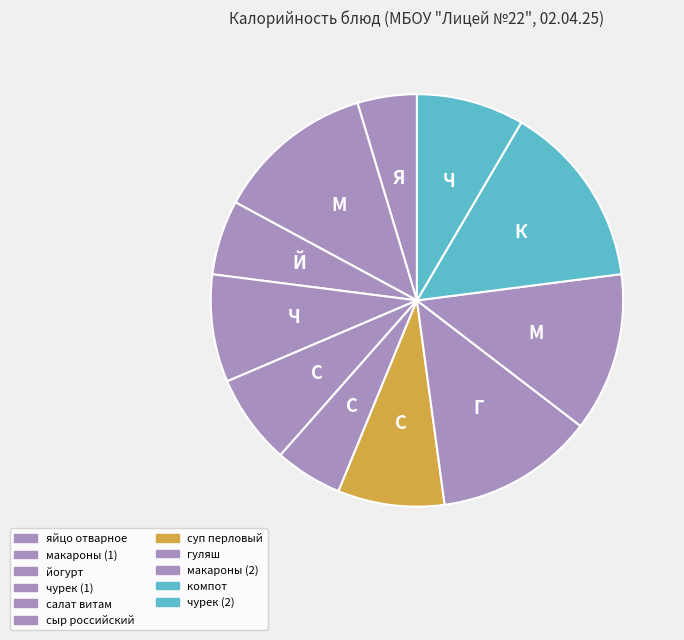

The макароны (1) slice represents 12% of the pie. True or false?

True